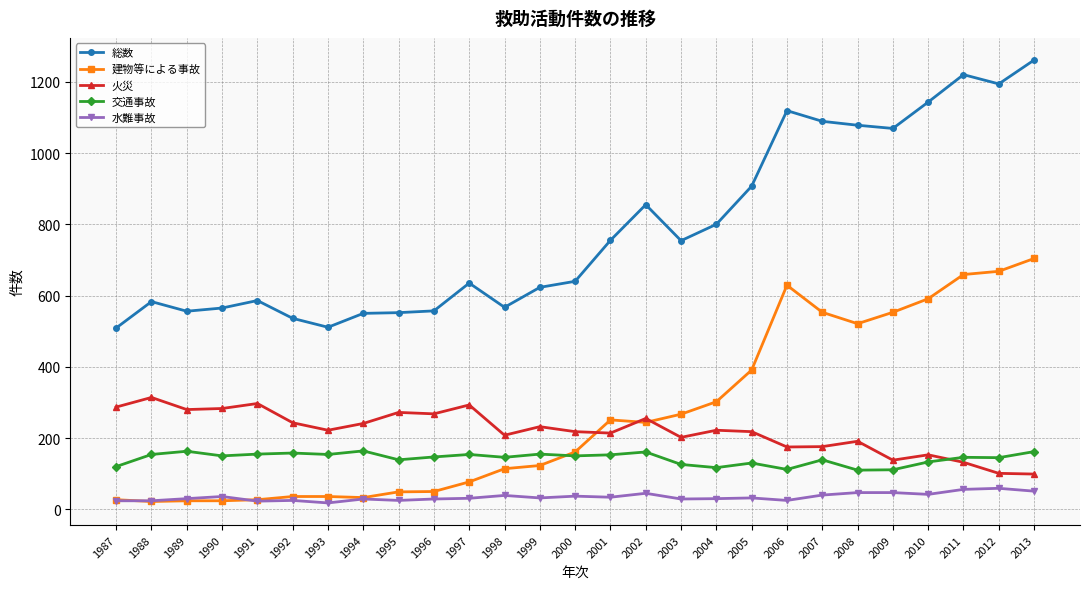

Rank the series by their maximum value, from highest to lowest.

総数, 建物等による事故, 火災, 交通事故, 水難事故